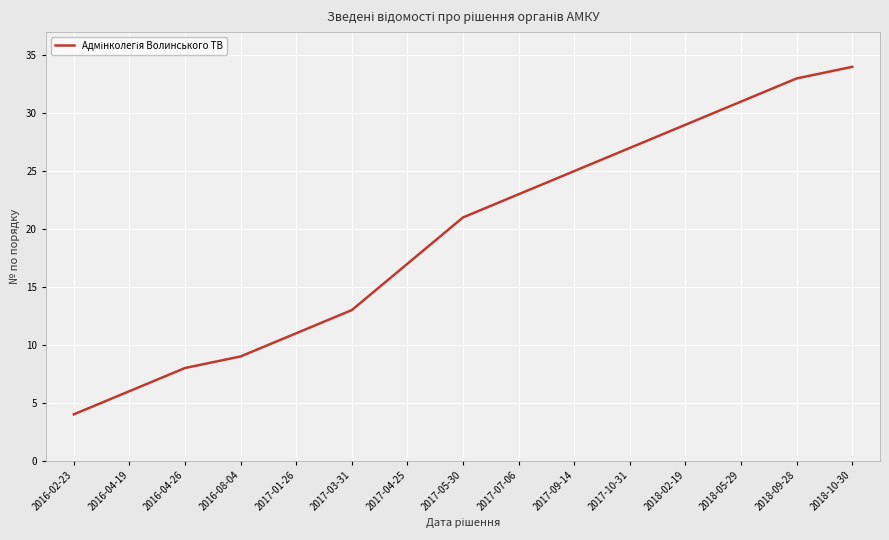

Does the chart display data point markers on the line(s)?

No